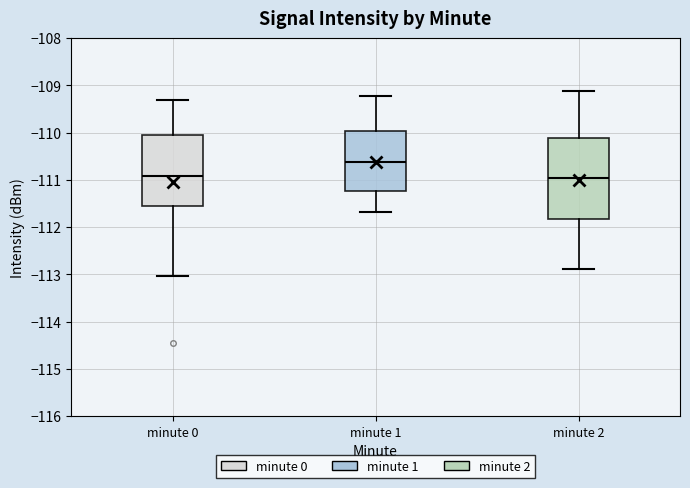

Where does the lower whisker of the box for minute 1 end on the y-axis? The values are not printed on the chart, so give them approximately, as read against the axis.

-111.7